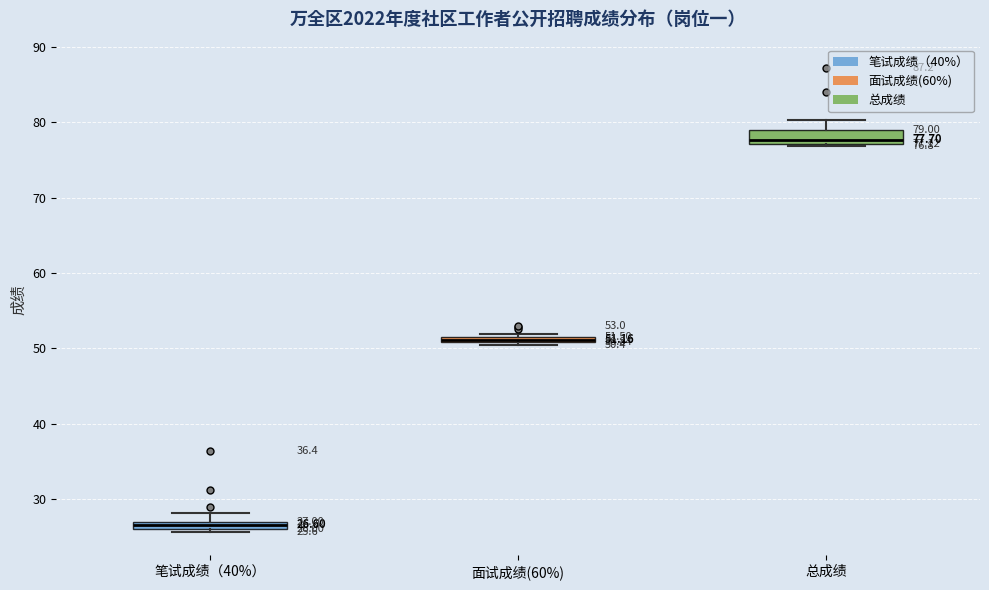

Which box has the lowest median line?

笔试成绩（40%）